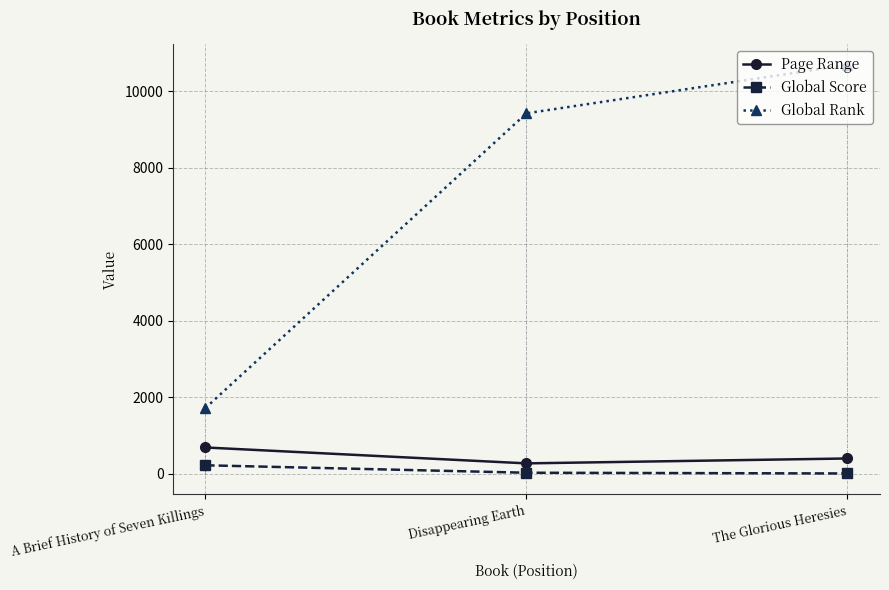

What is the average value of the Global Rank series?

7281